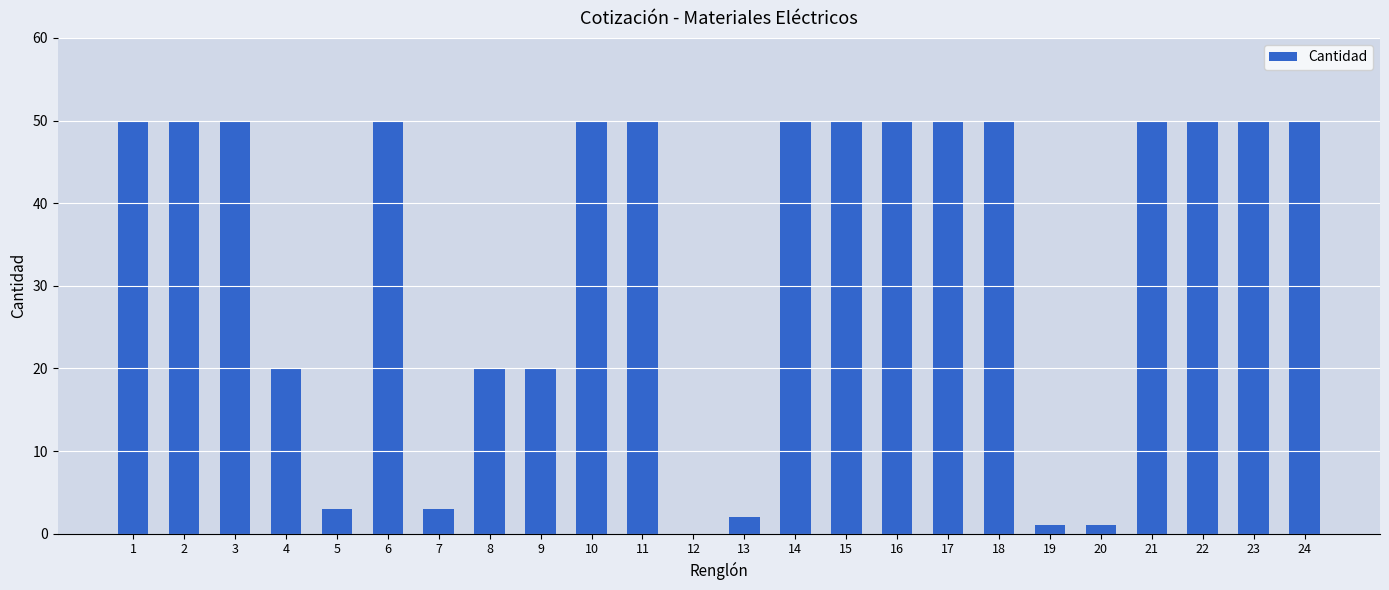

What is the maximum value shown in the chart?

50